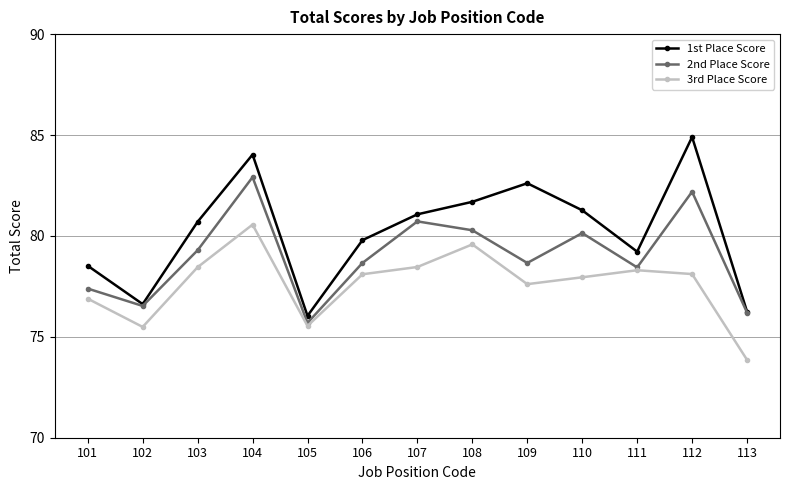

What is the sum of all 2nd Place Score values?

1027.1